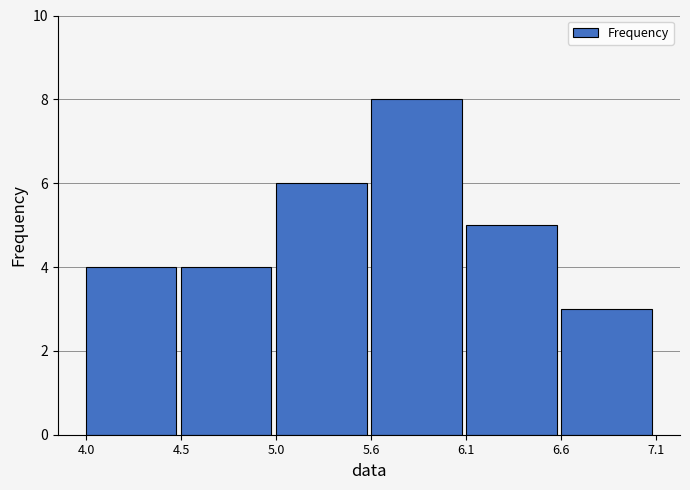

Reading left to right, what are all the values shown in this chart?

4	4	6	8	5	3